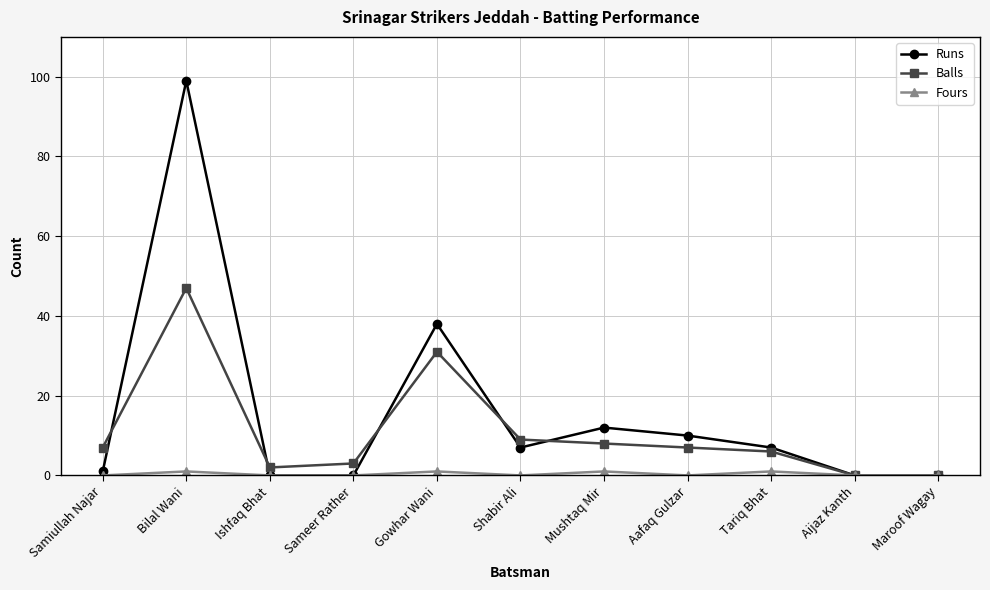

How many values in the Balls series are below 7?

5